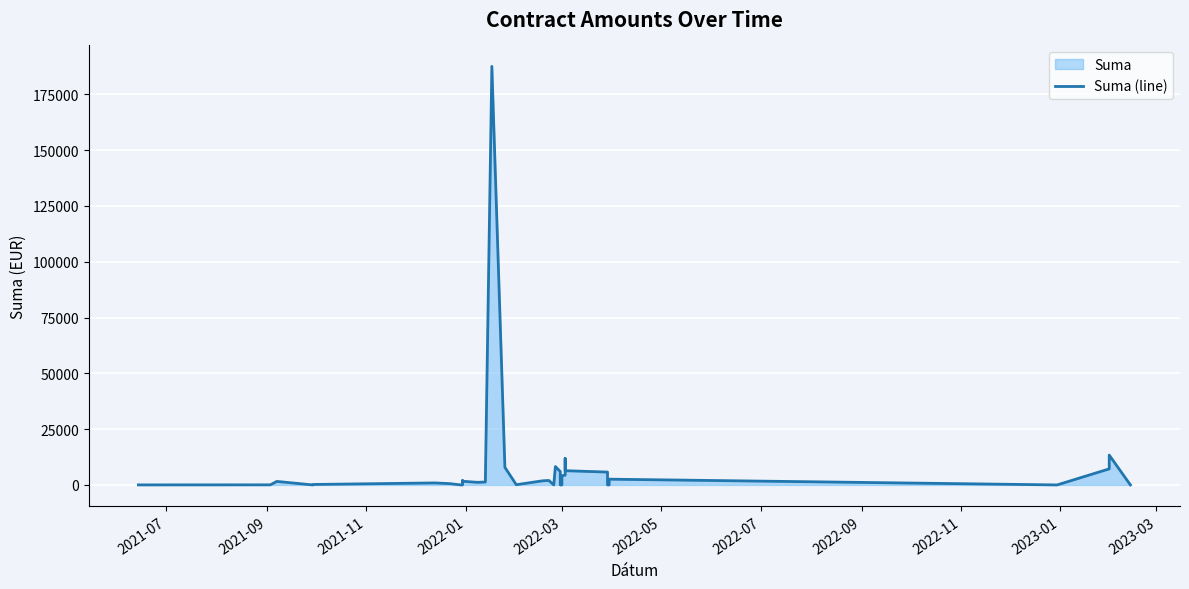

Reading right to left, list all the values displayed in this chart.

0.0	13367.7	7191.8	0.0	2580.0	0.0	0.0	5760.0	6375.9	11850.8	4395.0	4102.0	0.0	0.0	6000.0	6000.0	8243.5	1.0	2006.5	1833.3	100.0	7875.0	187500.0	1300.0	1167.2	1650.0	1944.2	1.0	0.0	0.0	0.0	600.0	900.0	333.3	217.6	81.6	0.0	1575.0	42.0	19.0